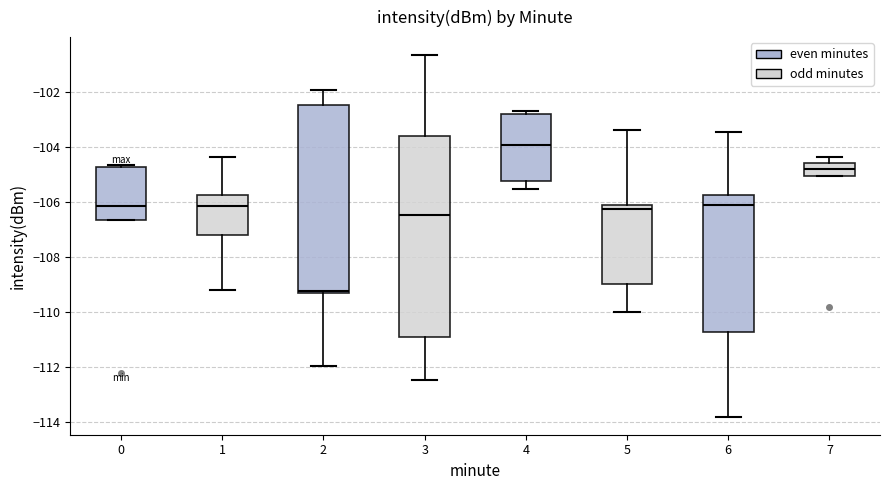

Reading left to right, read every box against the y-axis: the position of its median line, the range the box covers, and the ends of its whiskers. The values are not printed on the chart, so give them approximately, as read against the axis.

0: median -106.2, box -106.6 to -104.8, whiskers -106.6 to -104.6
1: median -106.2, box -107.2 to -105.8, whiskers -109.2 to -104.4
2: median -109.2, box -109.4 to -102.4, whiskers -112.0 to -102.0
3: median -106.4, box -111.0 to -103.6, whiskers -112.4 to -100.6
4: median -104.0, box -105.2 to -102.8, whiskers -105.6 to -102.6
5: median -106.2, box -109.0 to -106.0, whiskers -110.0 to -103.4
6: median -106.2, box -110.8 to -105.8, whiskers -113.8 to -103.4
7: median -104.8, box -105.0 to -104.6, whiskers -105.0 to -104.4